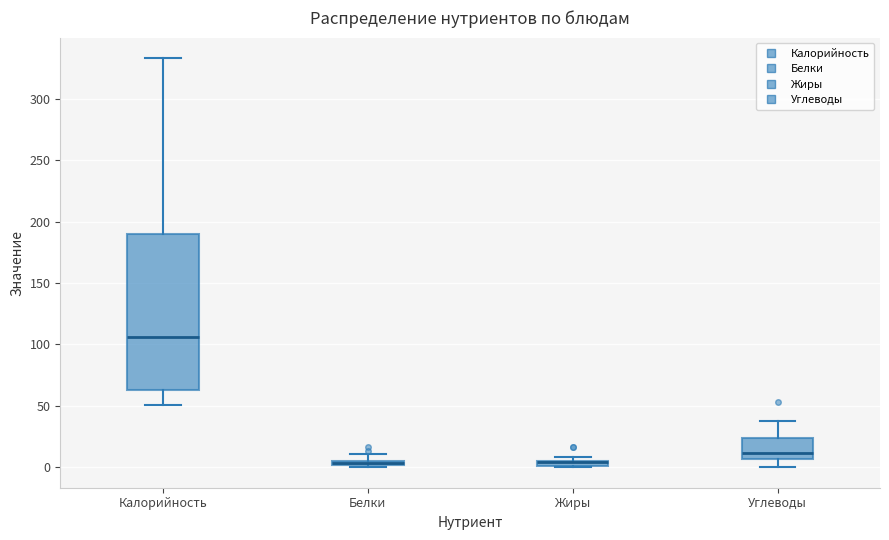

Where is the upper edge of the box for Белки on the y-axis? The values are not printed on the chart, so give them approximately, as read against the axis.

5